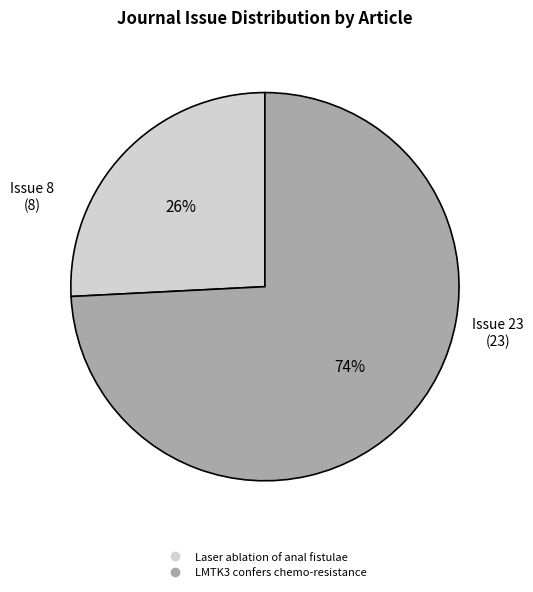

True or false: Laser ablation of anal fistulae accounts for 35% of the total.

False